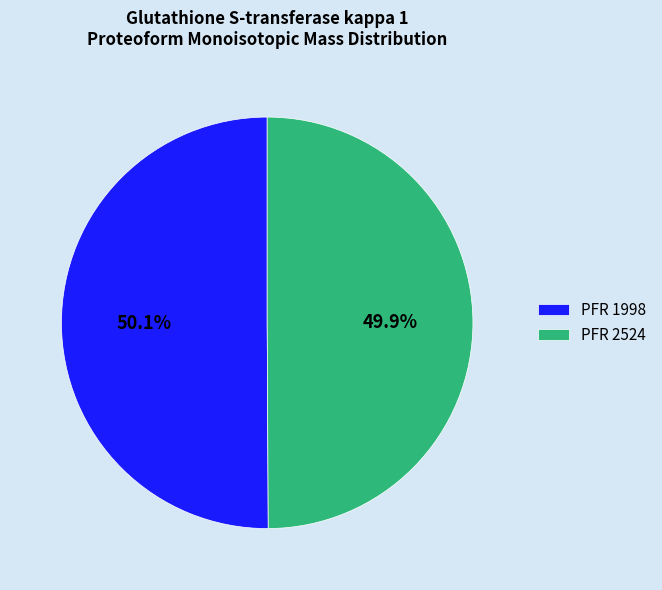

Is there a majority slice in this chart?

Yes